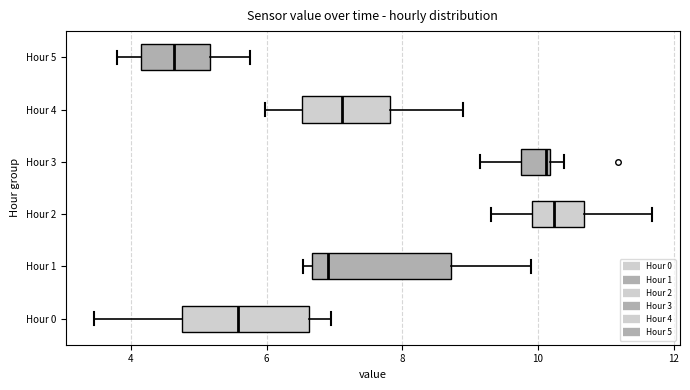

Which box's median line is the furthest to the left?

Hour 5